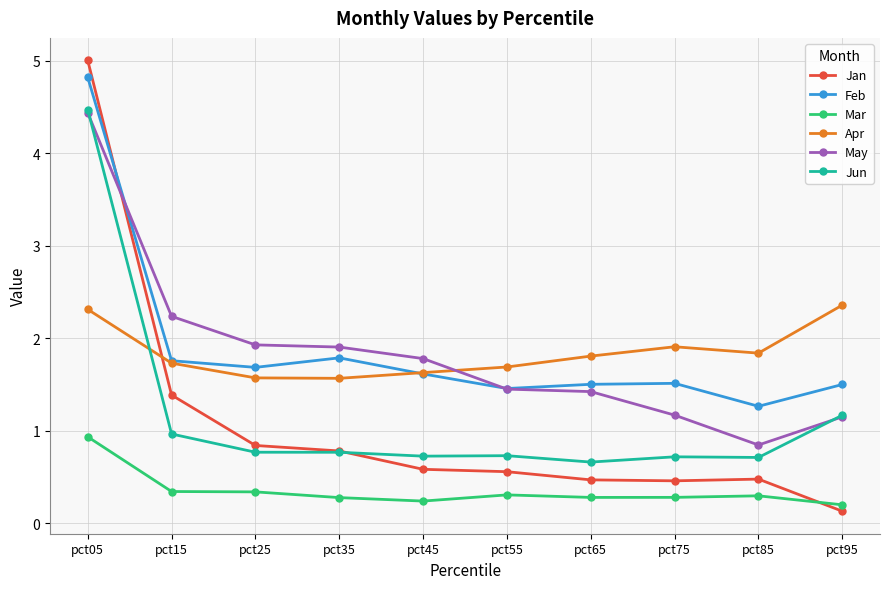

The value of Mar at pct55 is 0.5. True or false?

False